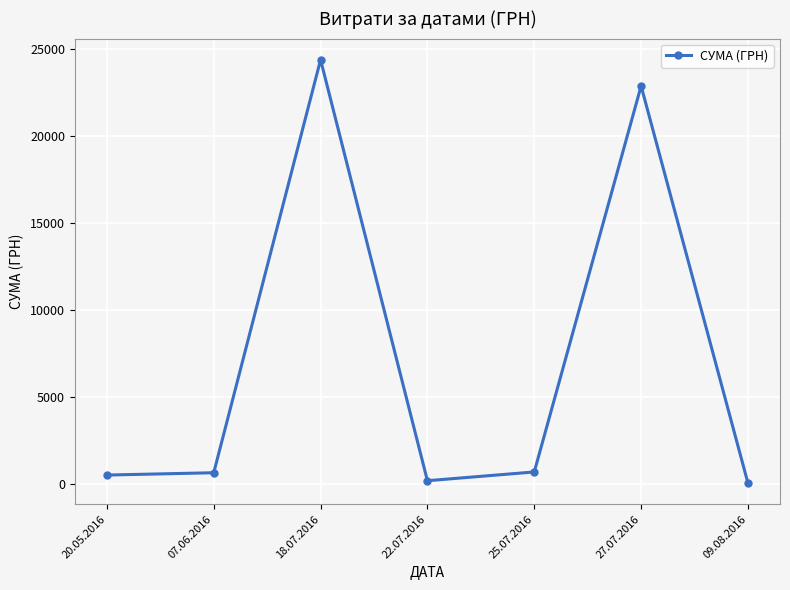

What is the label of the 1st point from the left?

20.05.2016